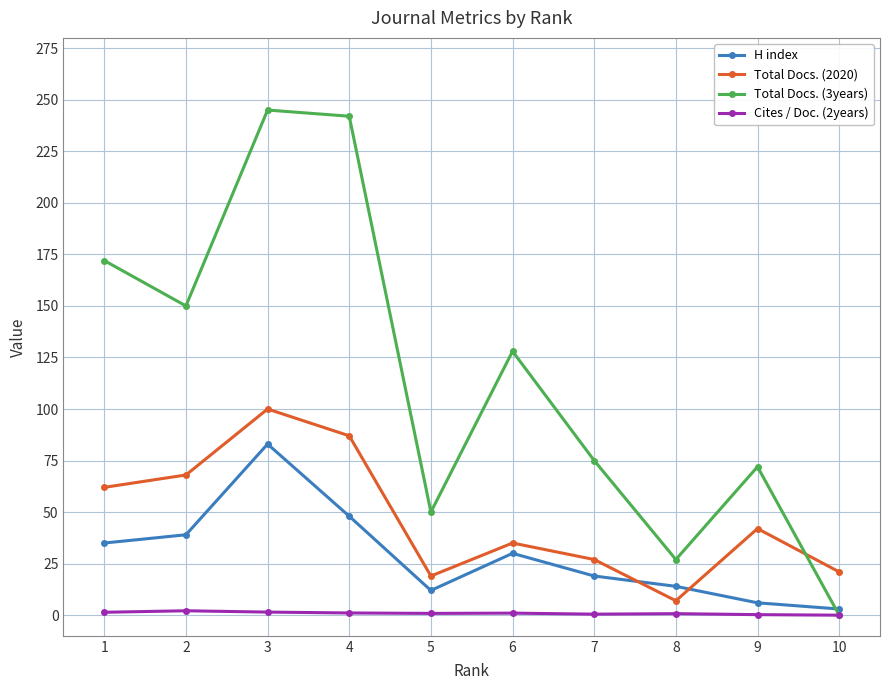

What is the sum of all Cites / Doc. (2years) values?

9.5